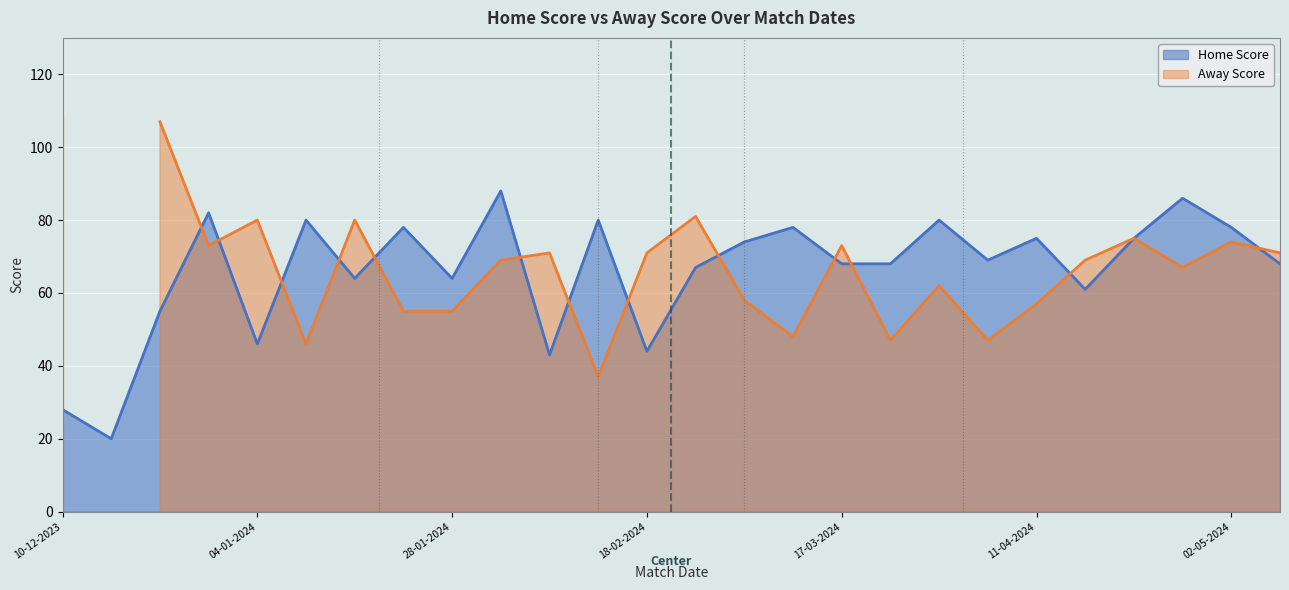

What is the value of the 2nd point from the left?

20